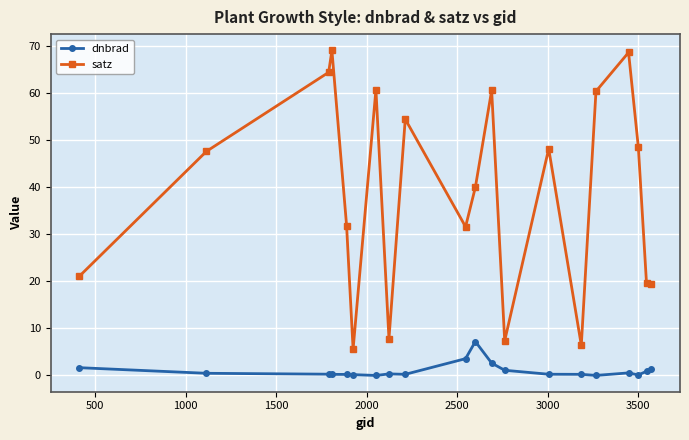

True or false: dnbrad and satz intersect in this chart.

False